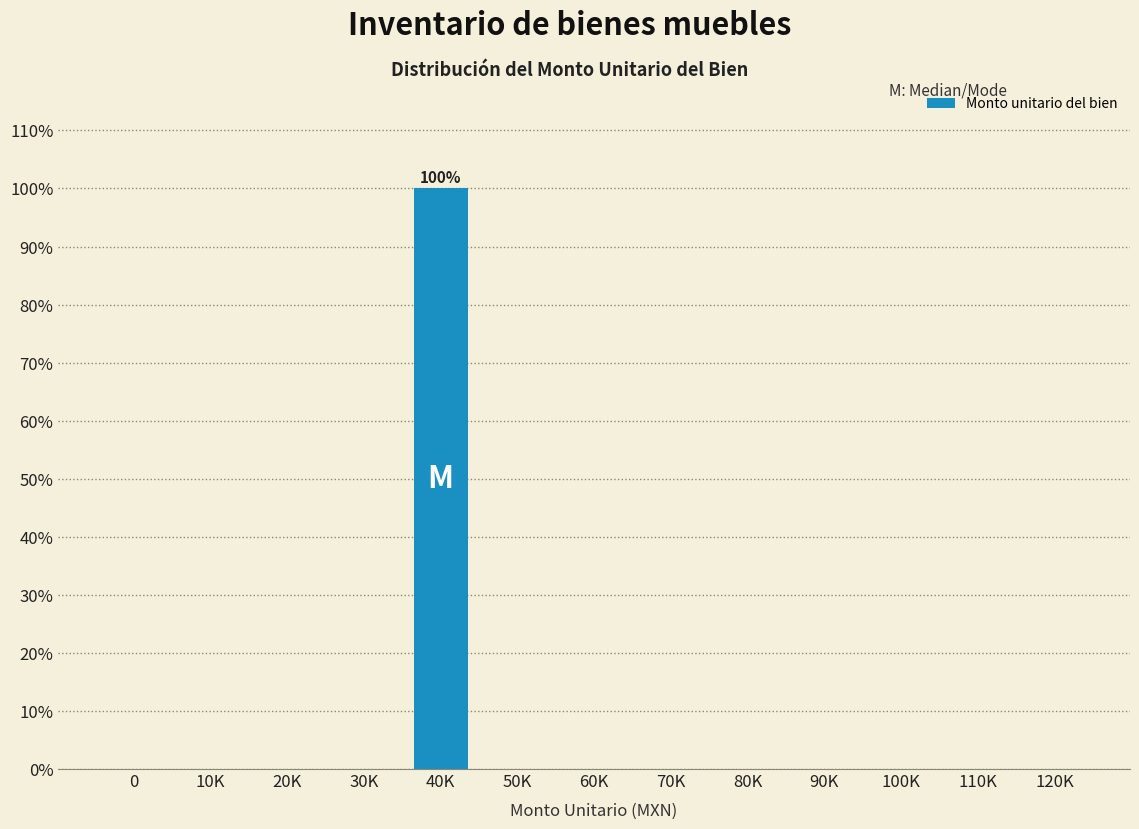

Reading left to right, what are all the values shown in this chart?

0=0	10K=0	20K=0	30K=0	40K=100	50K=0	60K=0	70K=0	80K=0	90K=0	100K=0	110K=0	120K=0